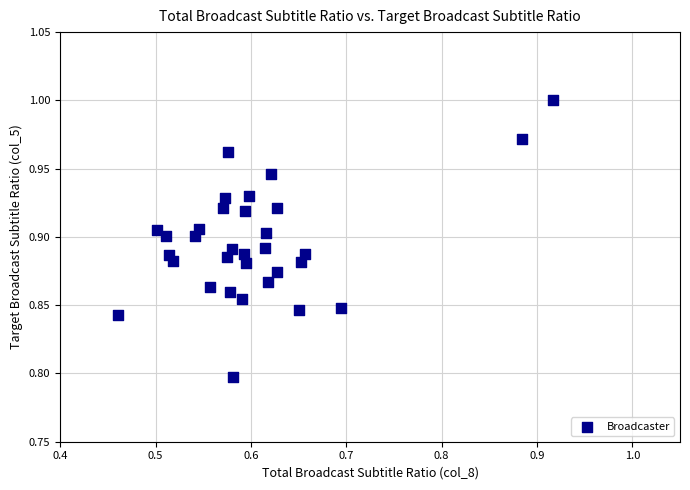

What is the range of X values (max minus min)?

0.5